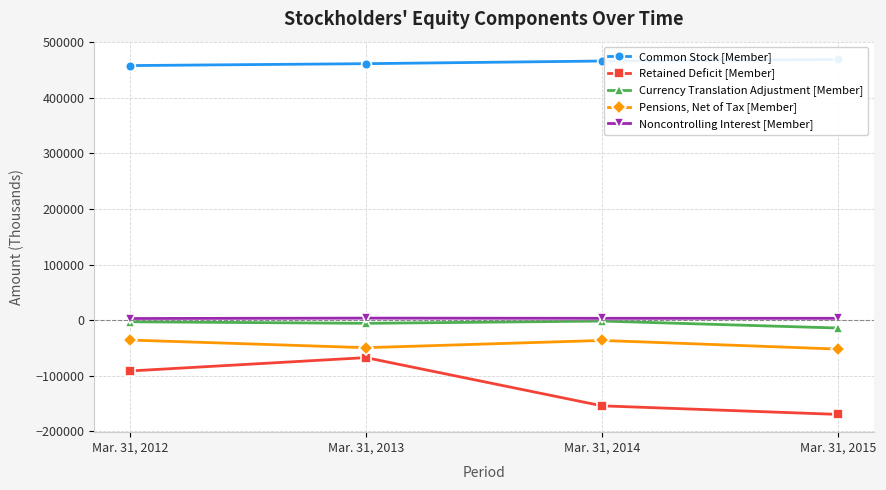

How many lines are shown in the chart?

5